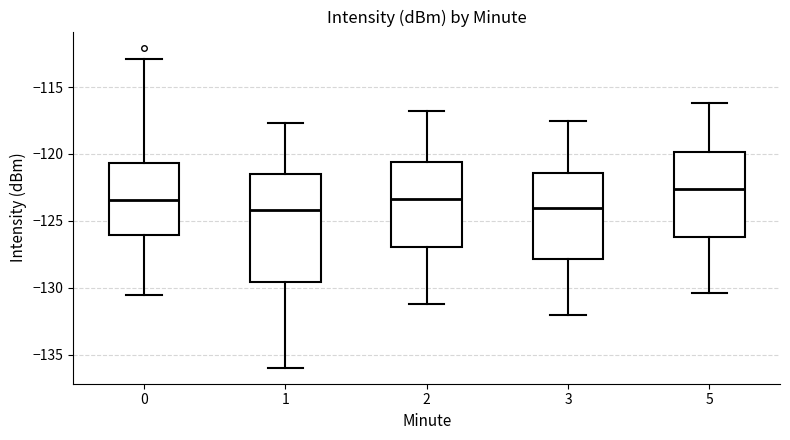

Where does the upper whisker of the box at x = 5 end on the y-axis? The values are not printed on the chart, so give them approximately, as read against the axis.

-116.0